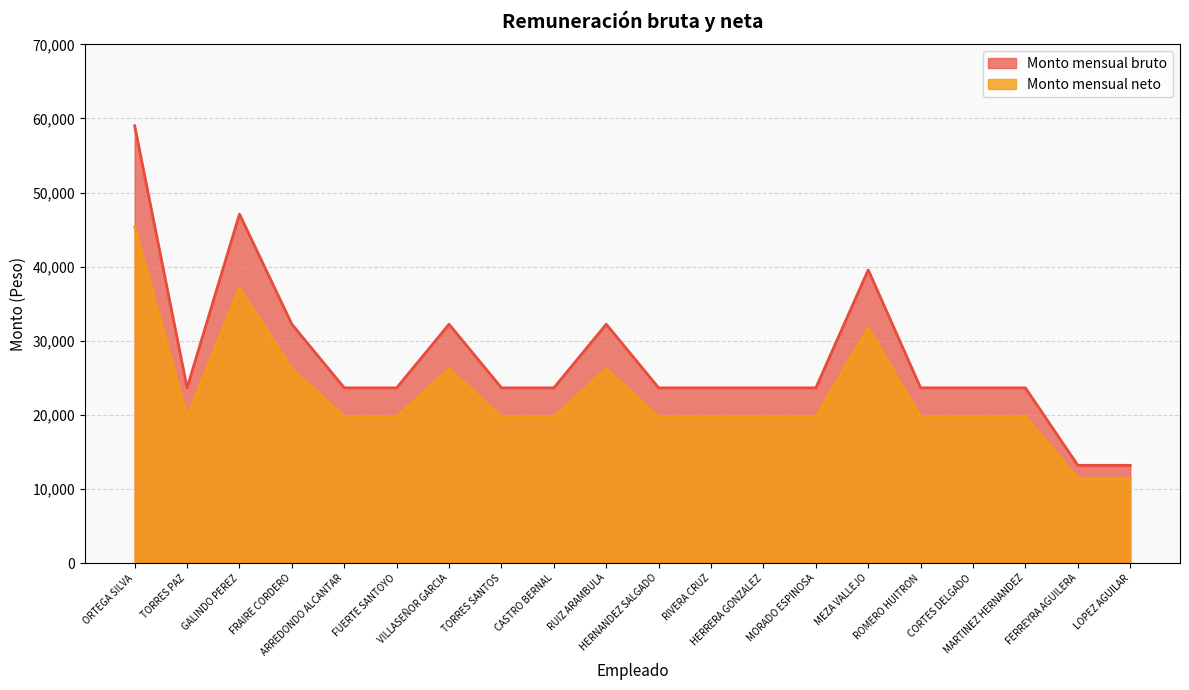

What is the label of the 20th point from the left?

LOPEZ AGUILAR